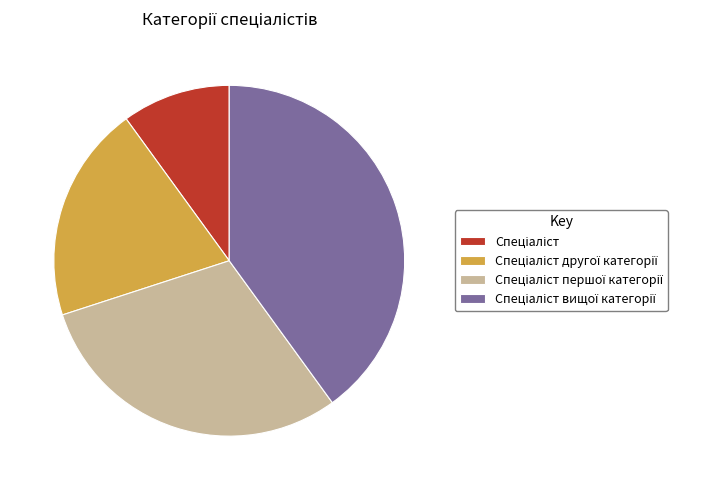

Is there a majority slice in this chart?

No